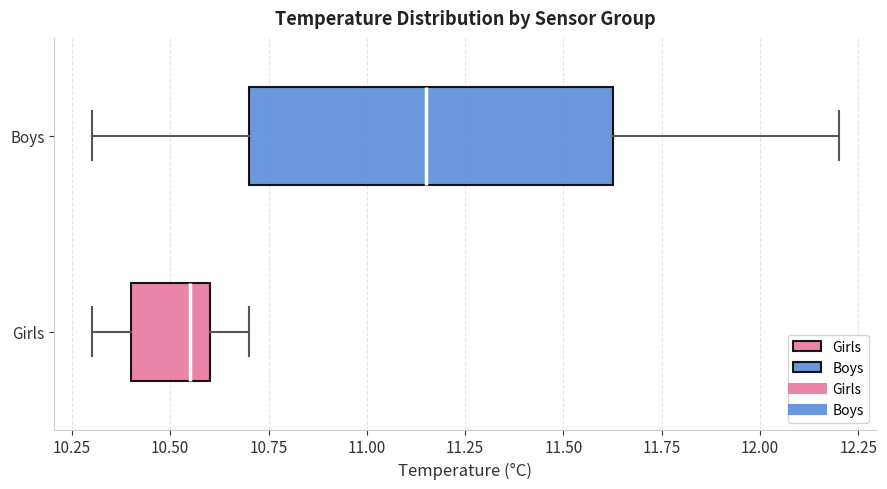

Which box's median line is the furthest to the right?

Boys